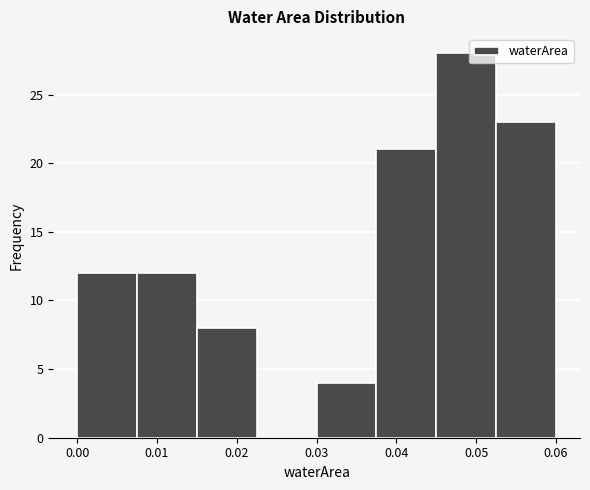

How tall is the bar that spans 0.053 to 0.060 on the x-axis? Neither the bar edges nor the heights are printed on the chart, so give them approximately, as read against the axes.

23